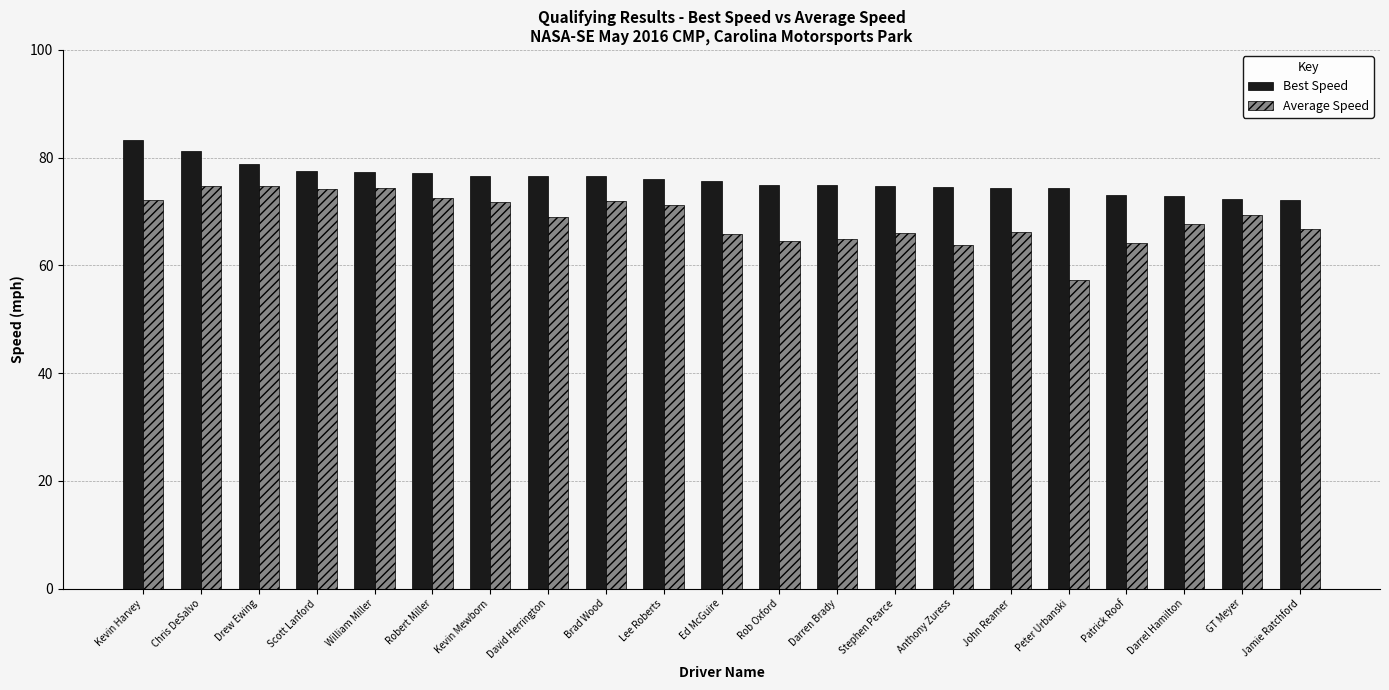

Read the Average Speed value at Robert Miller.

72.5